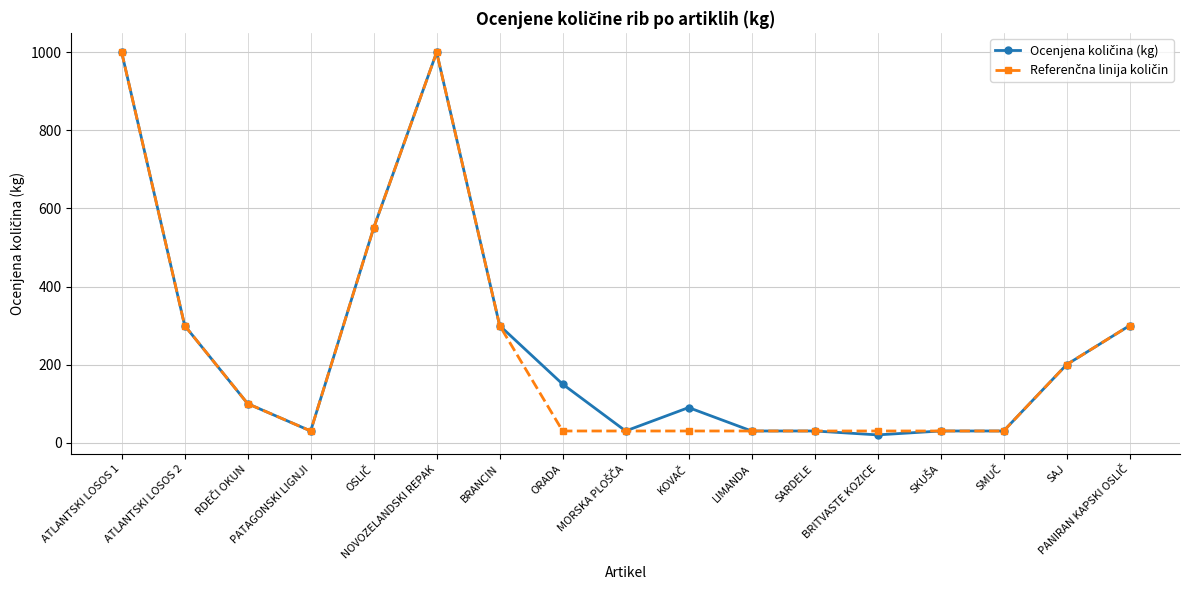

What is the greatest value displayed?

1000